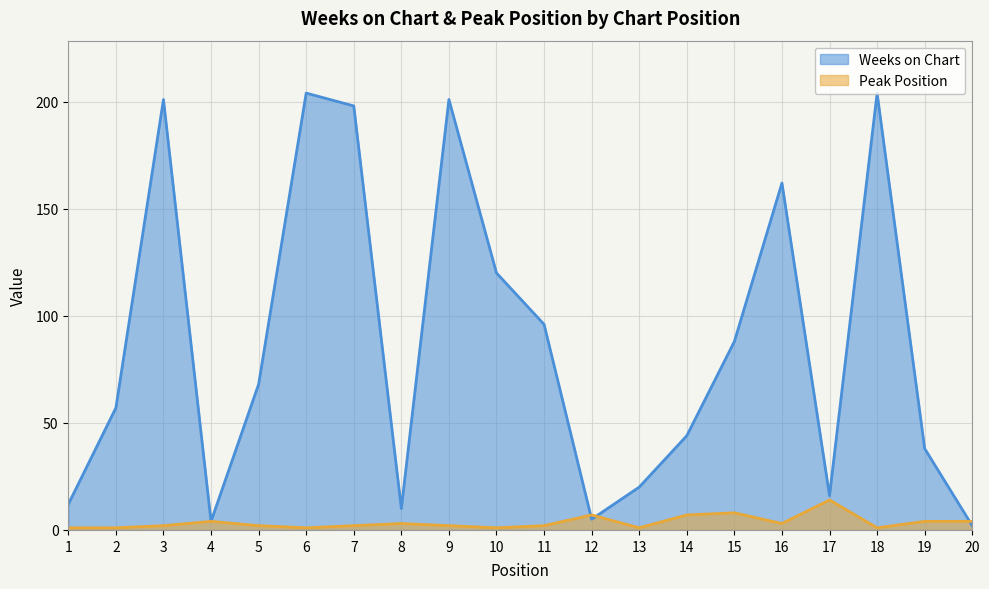

What is the sum of the Peak Position values at 1 and 16?

4